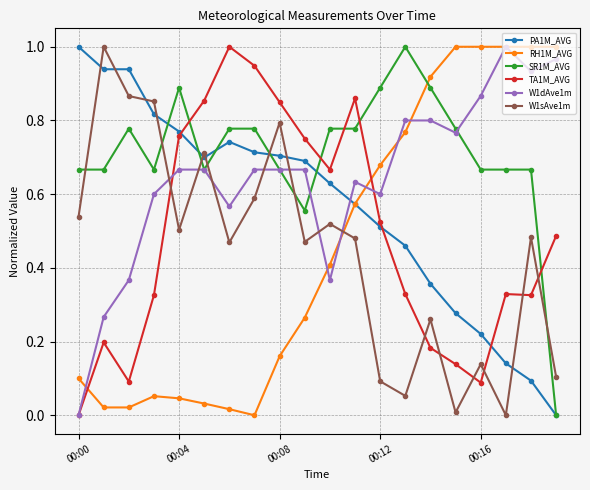

True or false: TA1M_AVG has more than 1 interior local peaks.

True